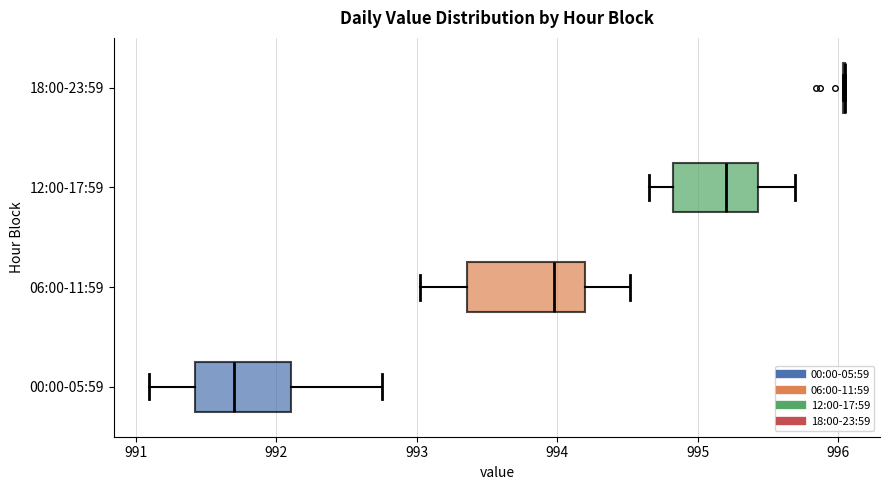

Reading bottom to top, transcribe this box plot: for each box, give where its median line is, the range the box spans, and where its two whiskers end, as read against the x-axis. The values are not printed on the chart, so give them approximately, as read against the axis.

00:00-05:59: median 991.7, box 991.4 to 992.1, whiskers 991.1 to 992.8
06:00-11:59: median 994.0, box 993.4 to 994.2, whiskers 993.0 to 994.5
12:00-17:59: median 995.2, box 994.8 to 995.4, whiskers 994.7 to 995.7
18:00-23:59: box collapsed to a line at 996.1, whiskers 996.0 to 996.1